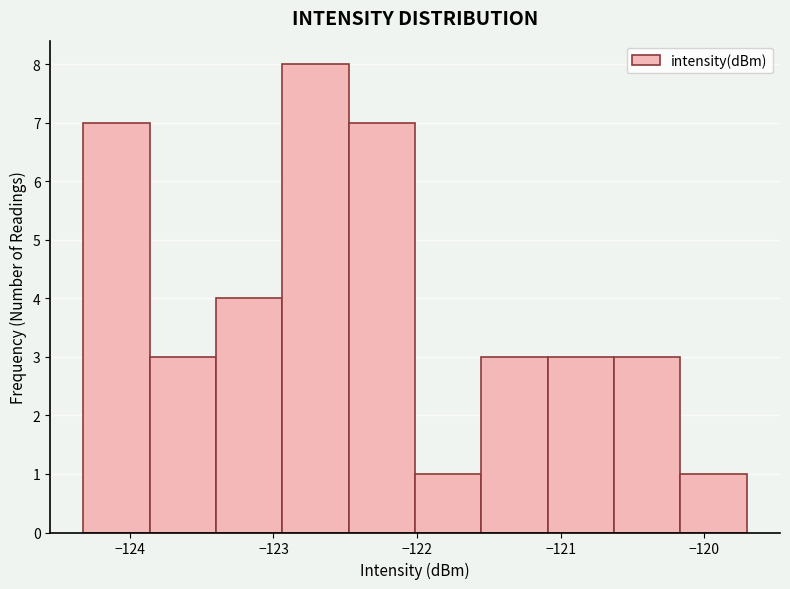

Reading left to right, transcribe this chart: for each bar, give the range it covers on the x-axis and its height. Neither the bar edges nor the heights are printed on the chart, so give them approximately, as read against the axes.

-124.3 to -123.9: 7
-123.9 to -123.4: 3
-123.4 to -122.9: 4
-122.9 to -122.5: 8
-122.5 to -122.0: 7
-122.0 to -121.6: 1
-121.6 to -121.1: 3
-121.1 to -120.6: 3
-120.6 to -120.2: 3
-120.2 to -119.7: 1